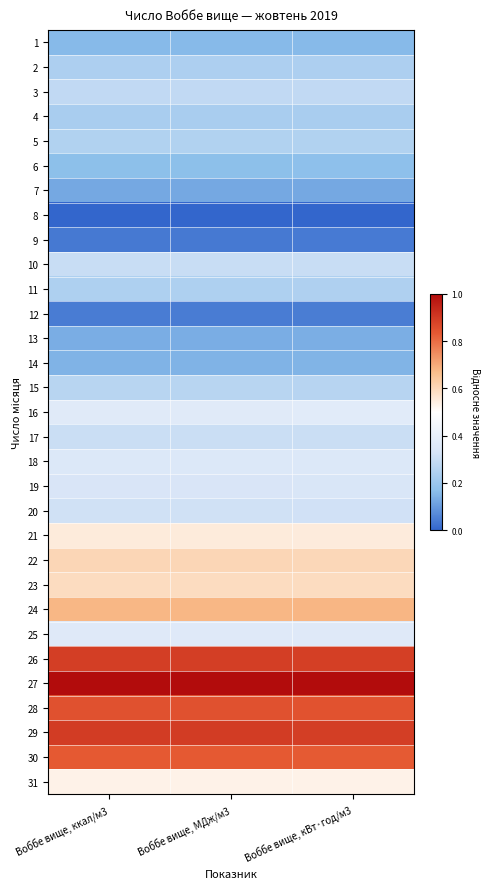

Reading right to left, list all the values displayed in this chart.

1: Воббе вище, кВт·год/м3=0.2	Воббе вище, МДж/м3=0.2	Воббе вище, ккал/м3=0.2
2: Воббе вище, кВт·год/м3=0.2	Воббе вище, МДж/м3=0.2	Воббе вище, ккал/м3=0.2
3: Воббе вище, кВт·год/м3=0.3	Воббе вище, МДж/м3=0.3	Воббе вище, ккал/м3=0.3
4: Воббе вище, кВт·год/м3=0.2	Воббе вище, МДж/м3=0.2	Воббе вище, ккал/м3=0.2
5: Воббе вище, кВт·год/м3=0.2	Воббе вище, МДж/м3=0.2	Воббе вище, ккал/м3=0.2
6: Воббе вище, кВт·год/м3=0.2	Воббе вище, МДж/м3=0.2	Воббе вище, ккал/м3=0.2
7: Воббе вище, кВт·год/м3=0.1	Воббе вище, МДж/м3=0.1	Воббе вище, ккал/м3=0.1
8: Воббе вище, кВт·год/м3=0.0	Воббе вище, МДж/м3=0.0	Воббе вище, ккал/м3=0.0
9: Воббе вище, кВт·год/м3=0.0	Воббе вище, МДж/м3=0.0	Воббе вище, ккал/м3=0.0
10: Воббе вище, кВт·год/м3=0.3	Воббе вище, МДж/м3=0.3	Воббе вище, ккал/м3=0.3
11: Воббе вище, кВт·год/м3=0.2	Воббе вище, МДж/м3=0.2	Воббе вище, ккал/м3=0.2
12: Воббе вище, кВт·год/м3=0.0	Воббе вище, МДж/м3=0.0	Воббе вище, ккал/м3=0.0
13: Воббе вище, кВт·год/м3=0.1	Воббе вище, МДж/м3=0.1	Воббе вище, ккал/м3=0.1
14: Воббе вище, кВт·год/м3=0.1	Воббе вище, МДж/м3=0.1	Воббе вище, ккал/м3=0.1
15: Воббе вище, кВт·год/м3=0.3	Воббе вище, МДж/м3=0.3	Воббе вище, ккал/м3=0.3
16: Воббе вище, кВт·год/м3=0.4	Воббе вище, МДж/м3=0.4	Воббе вище, ккал/м3=0.4
17: Воббе вище, кВт·год/м3=0.3	Воббе вище, МДж/м3=0.3	Воббе вище, ккал/м3=0.3
18: Воббе вище, кВт·год/м3=0.4	Воббе вище, МДж/м3=0.4	Воббе вище, ккал/м3=0.4
19: Воббе вище, кВт·год/м3=0.3	Воббе вище, МДж/м3=0.3	Воббе вище, ккал/м3=0.3
20: Воббе вище, кВт·год/м3=0.3	Воббе вище, МДж/м3=0.3	Воббе вище, ккал/м3=0.3
21: Воббе вище, кВт·год/м3=0.6	Воббе вище, МДж/м3=0.6	Воббе вище, ккал/м3=0.6
22: Воббе вище, кВт·год/м3=0.6	Воббе вище, МДж/м3=0.6	Воббе вище, ккал/м3=0.6
23: Воббе вище, кВт·год/м3=0.6	Воббе вище, МДж/м3=0.6	Воббе вище, ккал/м3=0.6
24: Воббе вище, кВт·год/м3=0.7	Воббе вище, МДж/м3=0.7	Воббе вище, ккал/м3=0.7
25: Воббе вище, кВт·год/м3=0.4	Воббе вище, МДж/м3=0.4	Воббе вище, ккал/м3=0.4
26: Воббе вище, кВт·год/м3=0.9	Воббе вище, МДж/м3=0.9	Воббе вище, ккал/м3=0.9
27: Воббе вище, кВт·год/м3=1.0	Воббе вище, МДж/м3=1.0	Воббе вище, ккал/м3=1.0
28: Воббе вище, кВт·год/м3=0.8	Воббе вище, МДж/м3=0.8	Воббе вище, ккал/м3=0.8
29: Воббе вище, кВт·год/м3=0.9	Воббе вище, МДж/м3=0.9	Воббе вище, ккал/м3=0.9
30: Воббе вище, кВт·год/м3=0.8	Воббе вище, МДж/м3=0.8	Воббе вище, ккал/м3=0.8
31: Воббе вище, кВт·год/м3=0.5	Воббе вище, МДж/м3=0.5	Воббе вище, ккал/м3=0.5